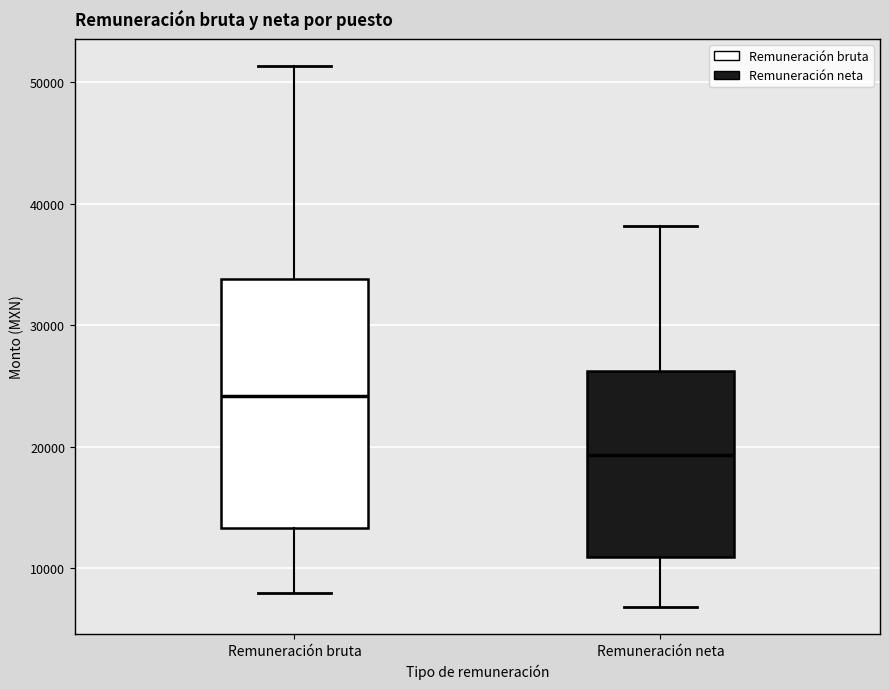

Which box has the highest median line?

Remuneración bruta